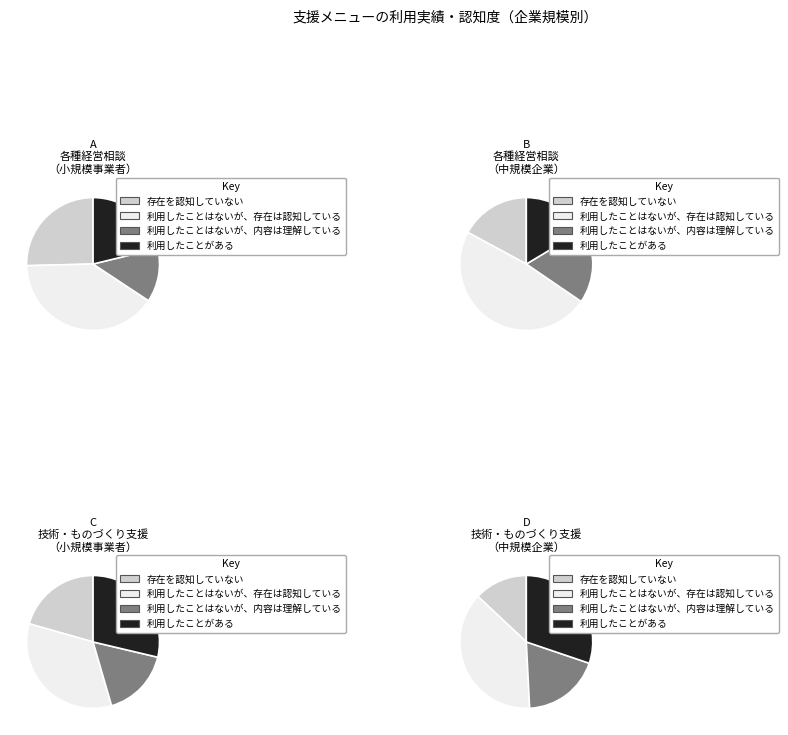

Is it true that 4 is 21% of the pie?

False